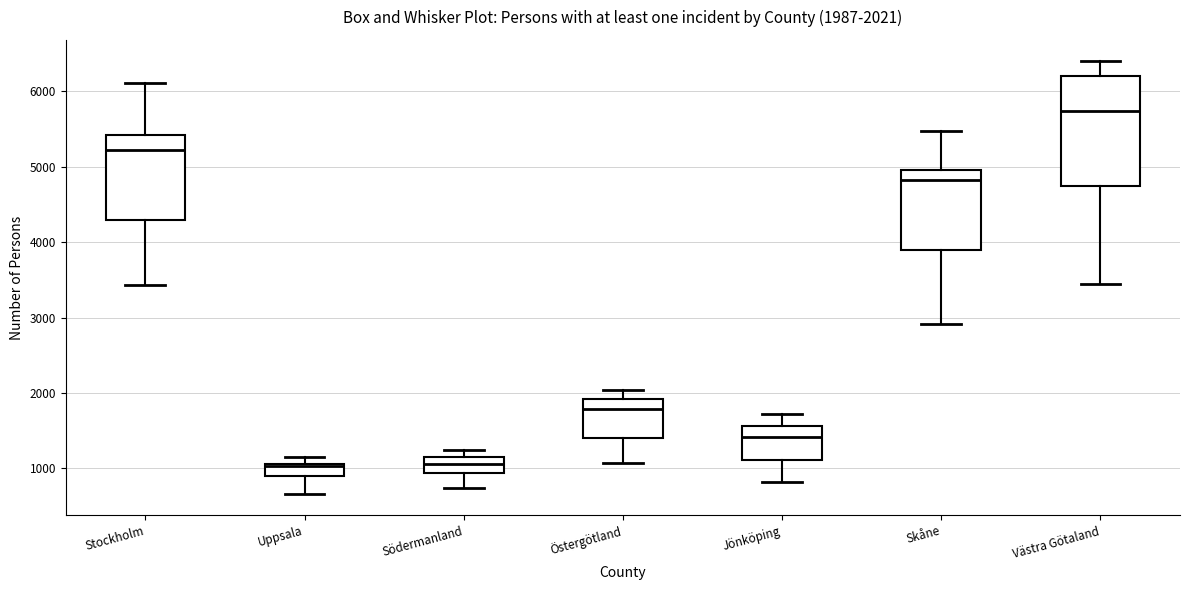

Comparing the boxes themselves (not the whiskers), which one is the tallest?

Västra Götaland